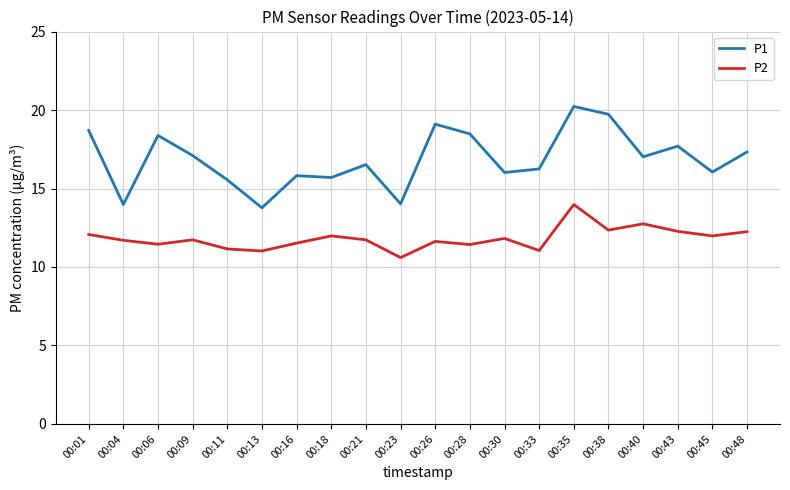

What is the difference between the P1 values at 00:13 and 00:38?

6.0